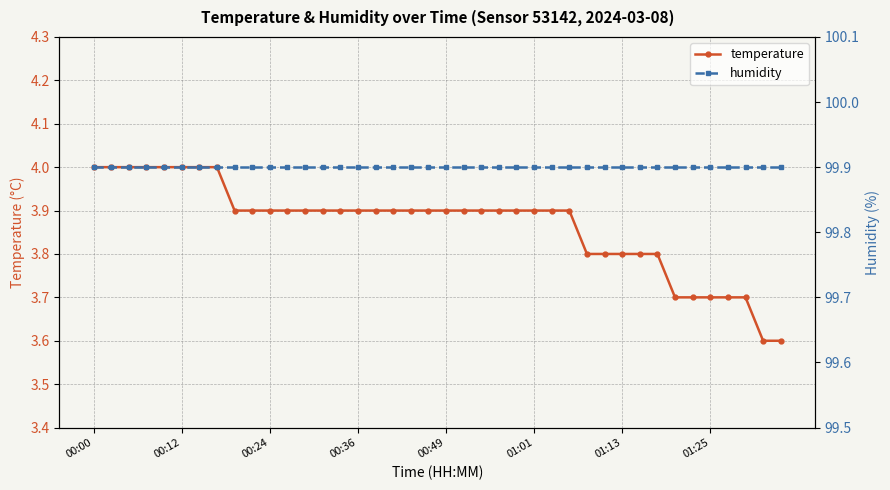

Rank the series at 31 from highest to lowest value.

humidity, temperature